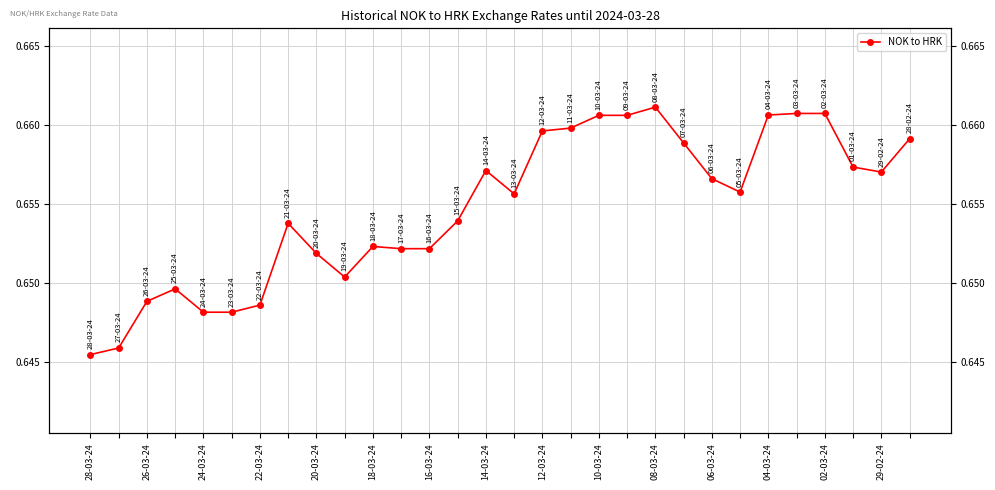

Reading left to right, list all the values displayed in this chart.

0.6	0.6	0.6	0.6	0.6	0.6	0.6	0.7	0.7	0.7	0.7	0.7	0.7	0.7	0.7	0.7	0.7	0.7	0.7	0.7	0.7	0.7	0.7	0.7	0.7	0.7	0.7	0.7	0.7	0.7